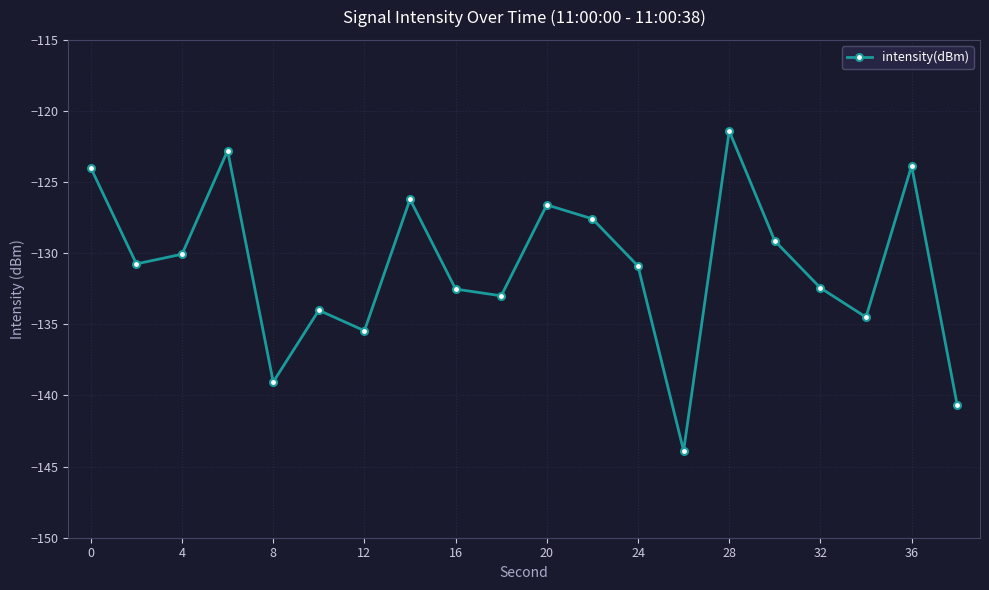

What is the difference between the second highest and minimum values?

21.1